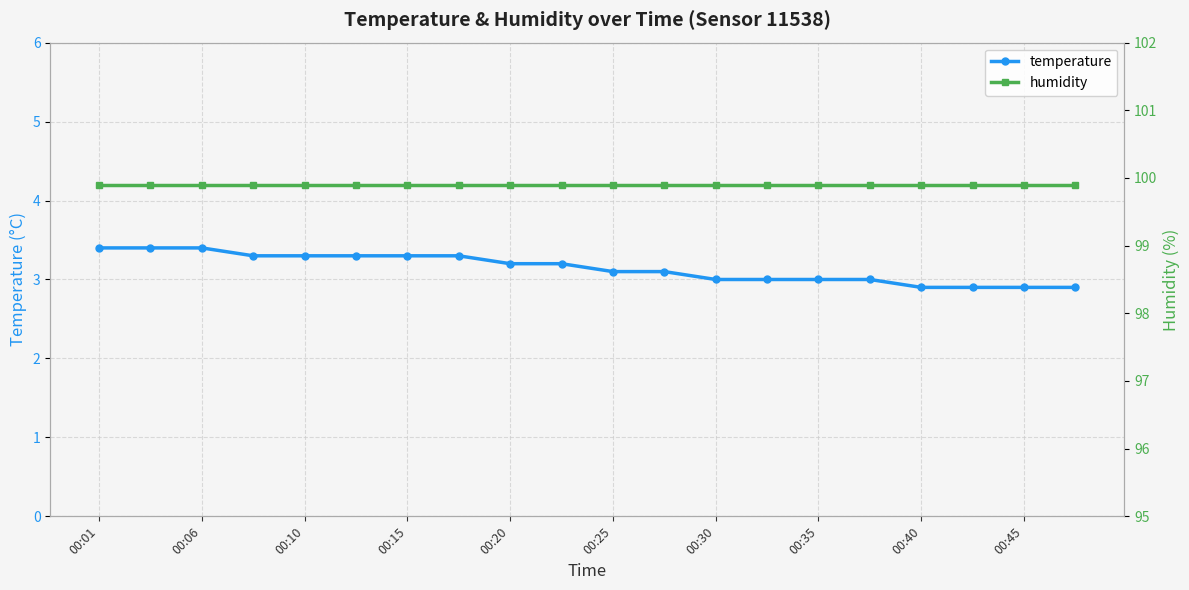

What is the sum of the temperature values at 15 and 11?

6.1